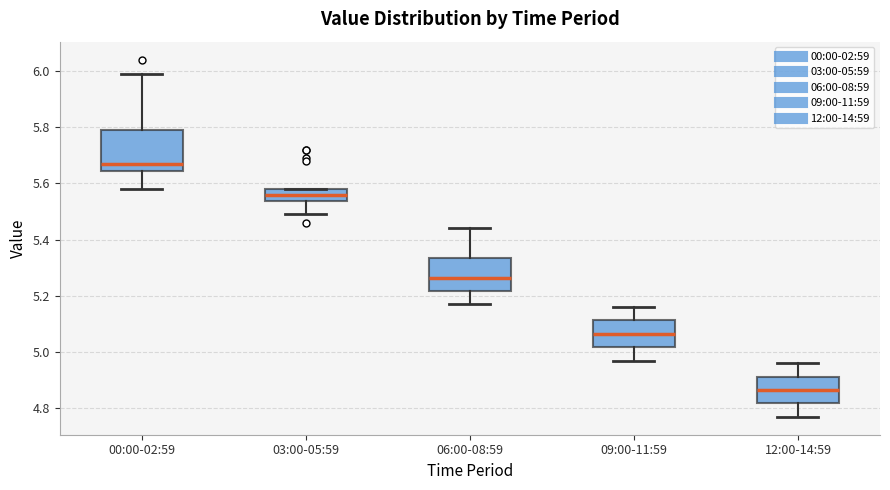

Where is the upper edge of the box for 09:00-11:59 on the y-axis? The values are not printed on the chart, so give them approximately, as read against the axis.

5.12